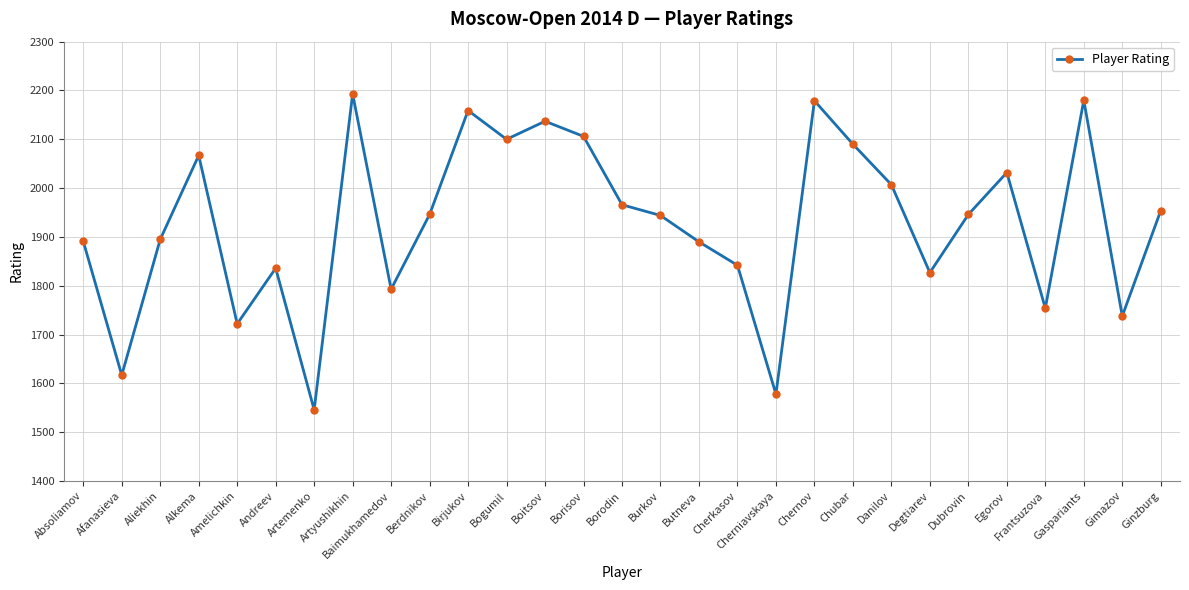

What is the sum of all values?

55935